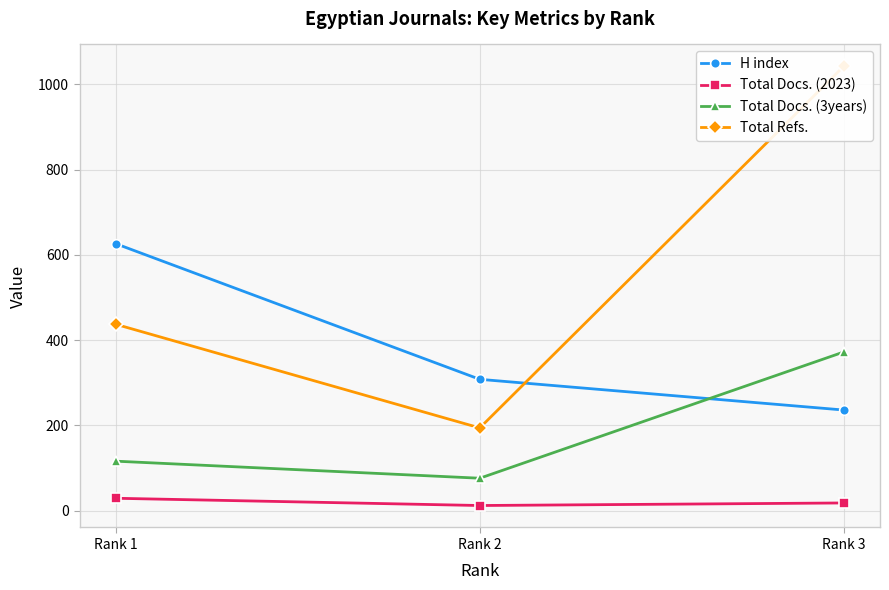

At which category is the sum across all series the highest?

Rank 3